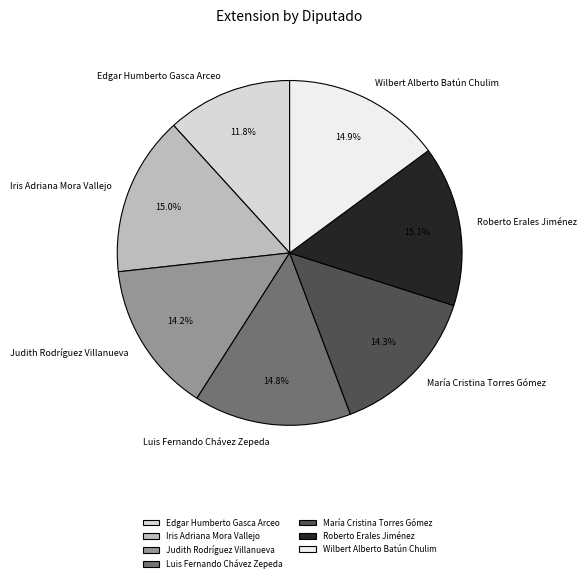

Does any single category account for the majority?

No